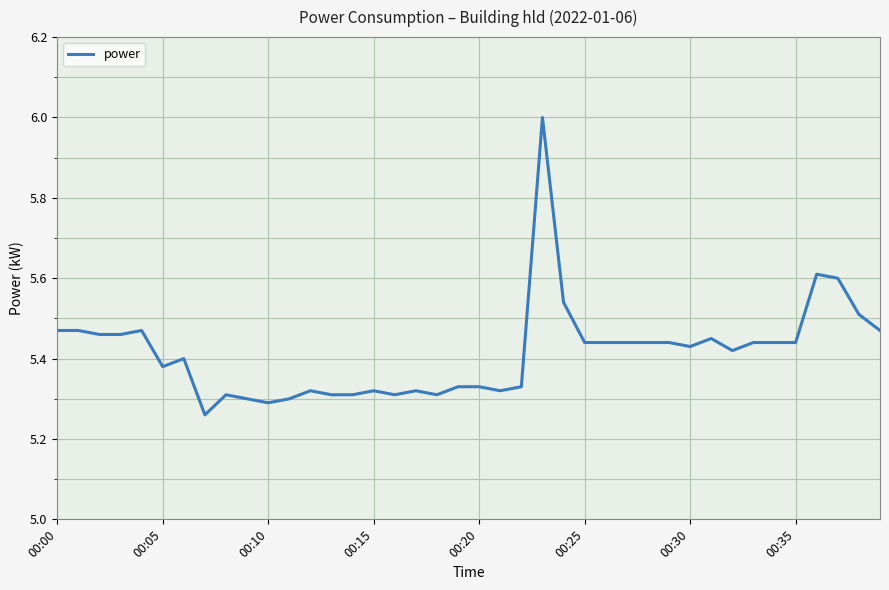

How many series are shown in this chart?

1